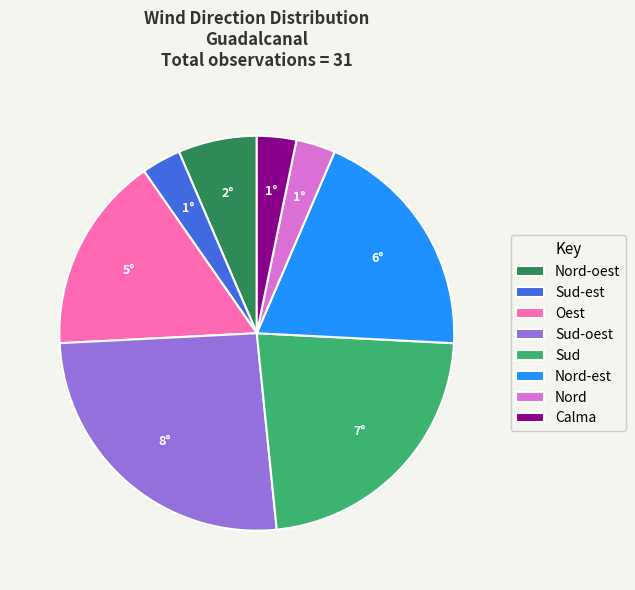

Which has a higher value, Oest or Nord?

Oest